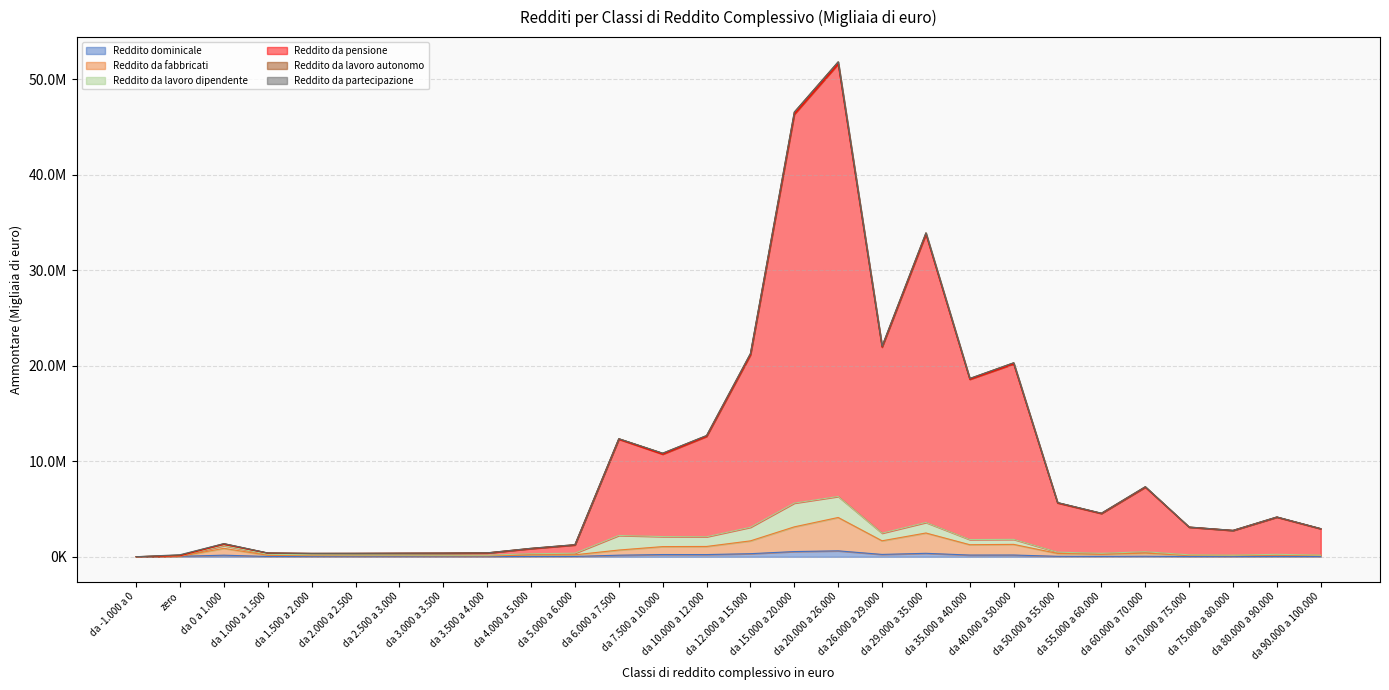

What is the minimum value shown in the chart?

6963